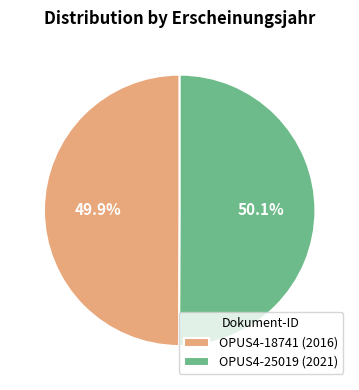

What is the ratio of the value at OPUS4-25019 to the value at OPUS4-18741?

1.0